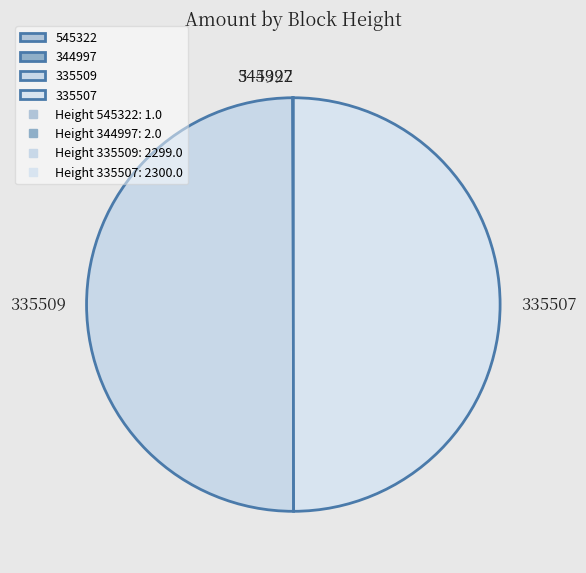

Combined, do 335507 and 335509 account for over 50%?

Yes